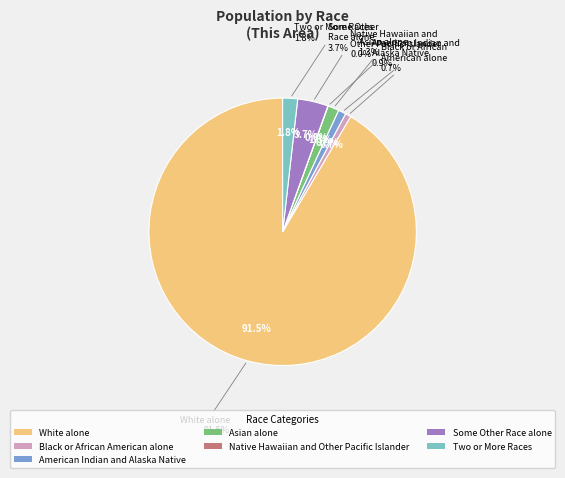

Which slice is the largest?

White alone